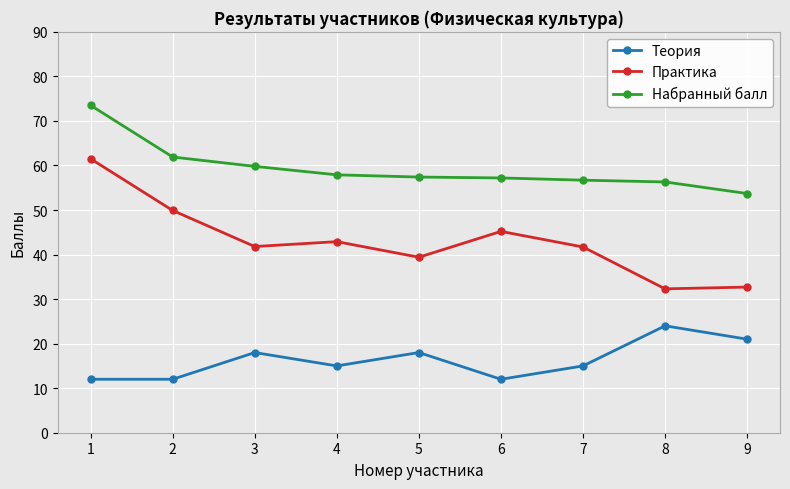

At which label does Теория first exceed 15?

3